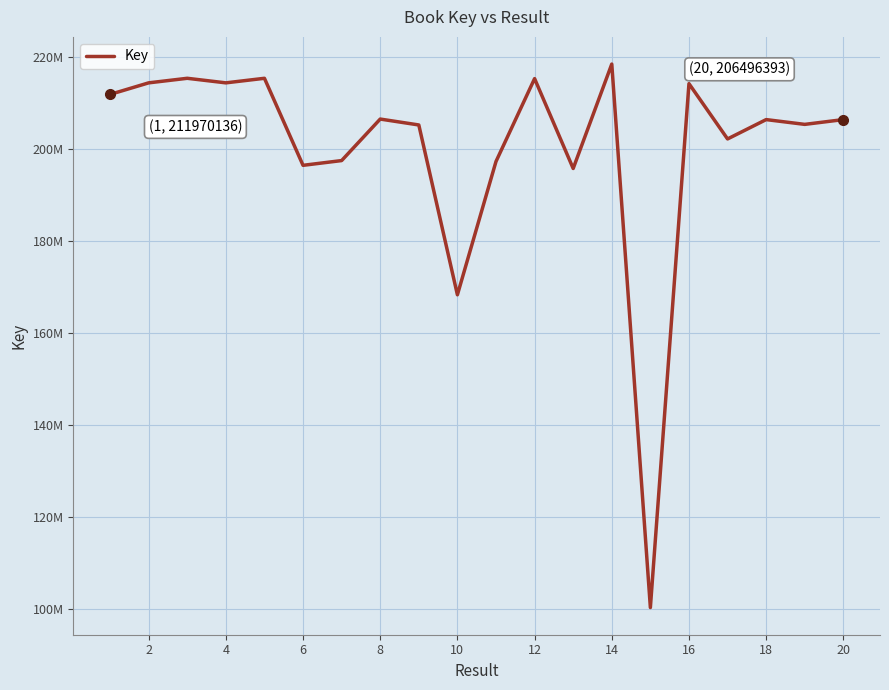

How many points are lower than both their immediate neighbors (excluding endpoints)?

7